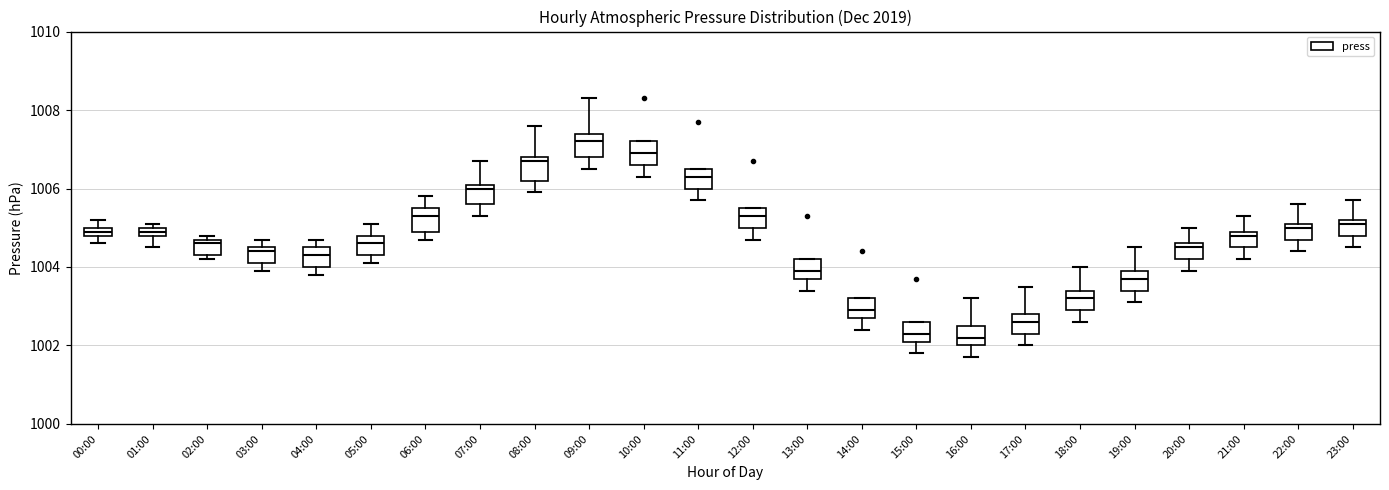

Where does the median line of the box for 15:00 sit on the y-axis? The values are not printed on the chart, so give them approximately, as read against the axis.

1002.4